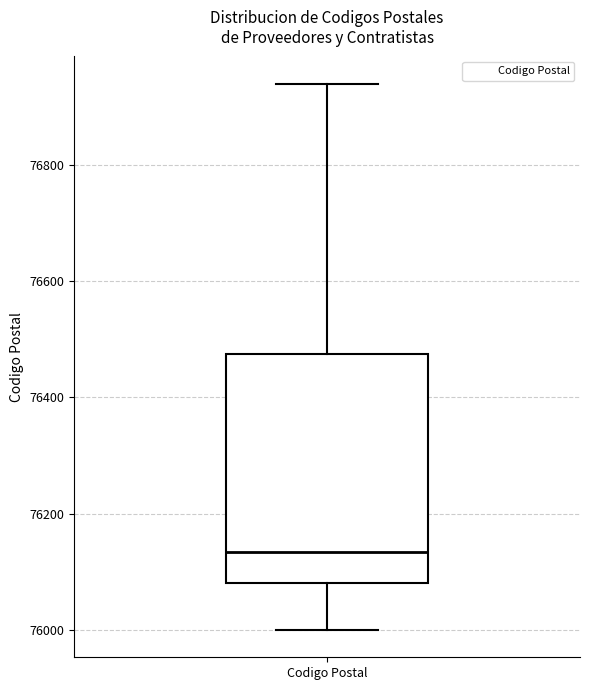

Read this box plot against the y-axis: the position of the median line, the range covered by the box, and the ends of both whiskers. The values are not printed on the chart, so give them approximately, as read against the axis.

median 76140, box 76080 to 76480, whiskers 76000 to 76940